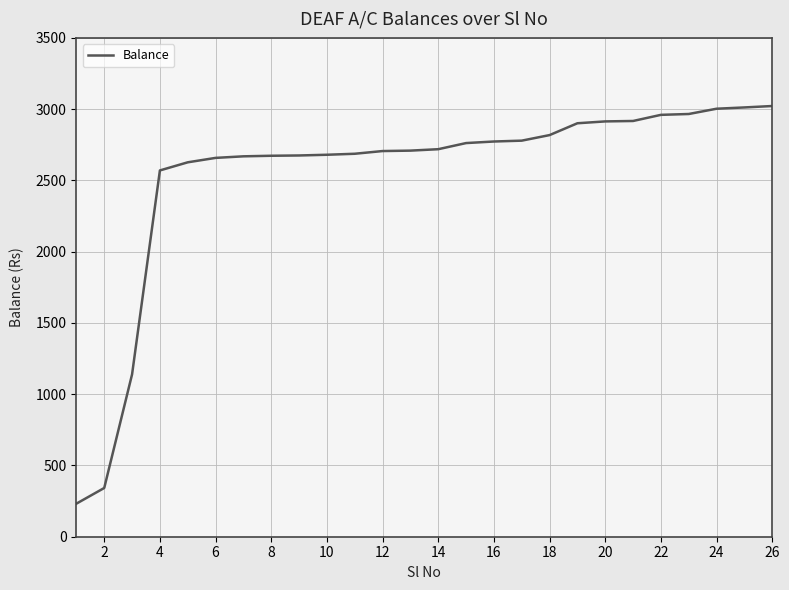

What is the difference between the maximum and minimum values?

2790